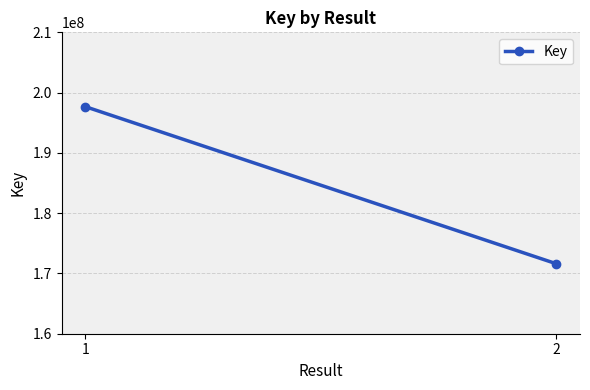

How many distinct data groups are displayed?

1